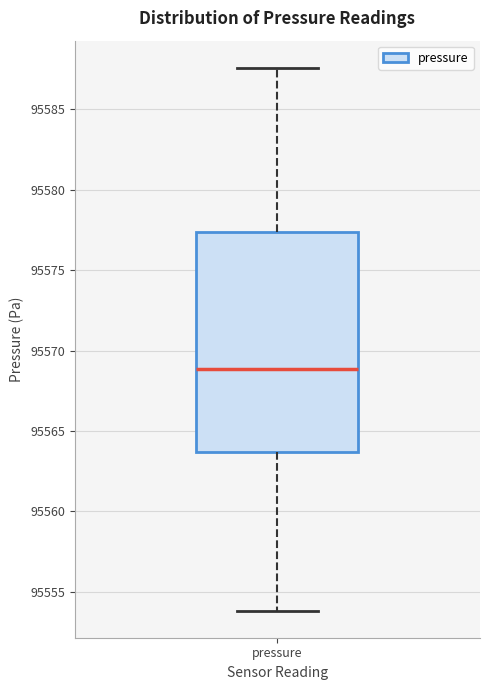

Transcribe this box plot: give where the median line is, the range the box spans, and where the two whiskers end, as read against the y-axis. The values are not printed on the chart, so give them approximately, as read against the axis.

median 95569.0, box 95563.5 to 95577.5, whiskers 95554.0 to 95587.5